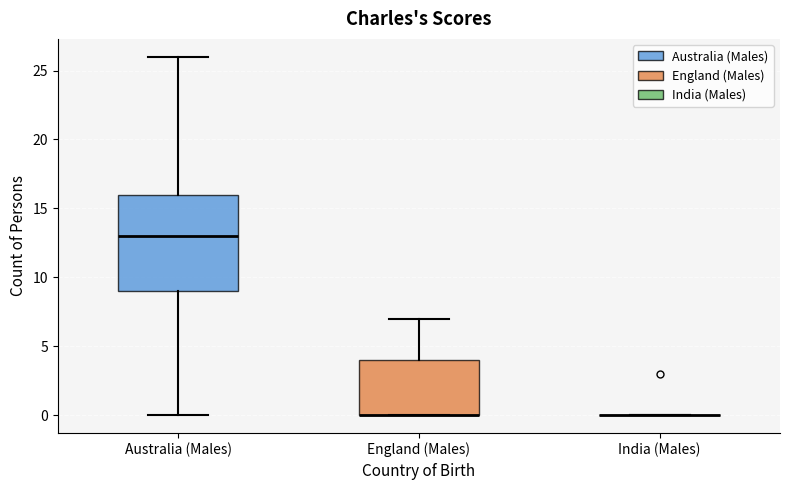

Comparing the boxes themselves (not the whiskers), which one is the tallest?

Australia (Males)